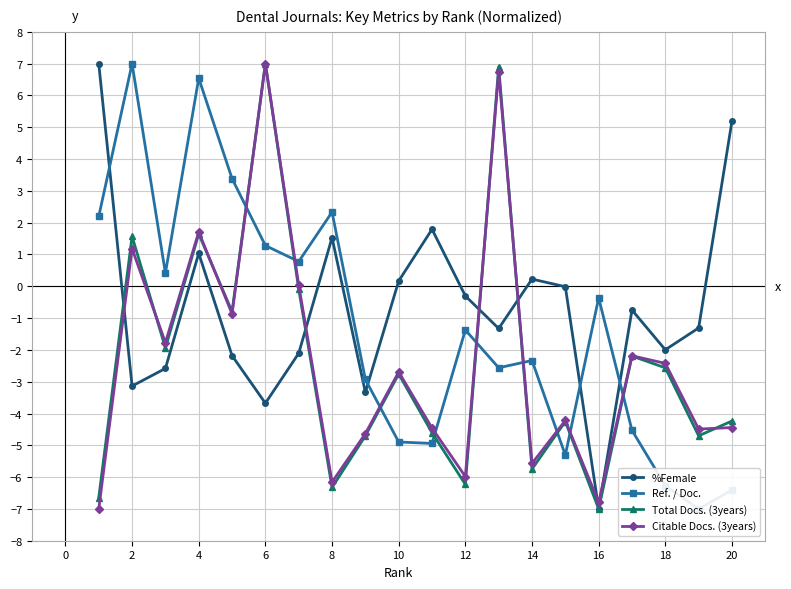

Reading right to left, transcribe all the data shown in this chart.

%Female: 5.2	-1.3	-2.0	-0.7	-7.0	-0.0	0.2	-1.3	-0.3	1.8	0.2	-3.3	1.5	-2.1	-3.7	-2.2	1.0	-2.6	-3.1	7.0
Ref. / Doc.: -6.4	-7.0	-6.3	-4.5	-0.4	-5.3	-2.3	-2.6	-1.4	-4.9	-4.9	-2.9	2.3	0.8	1.3	3.4	6.5	0.4	7.0	2.2
Total Docs. (3years): -4.2	-4.7	-2.6	-2.2	-7.0	-4.3	-5.7	6.9	-6.2	-4.6	-2.8	-4.7	-6.3	-0.1	7.0	-0.8	1.6	-1.9	1.6	-6.6
Citable Docs. (3years): -4.4	-4.5	-2.4	-2.2	-6.8	-4.2	-5.6	6.7	-6.0	-4.5	-2.7	-4.6	-6.2	0.0	7.0	-0.9	1.7	-1.8	1.2	-7.0